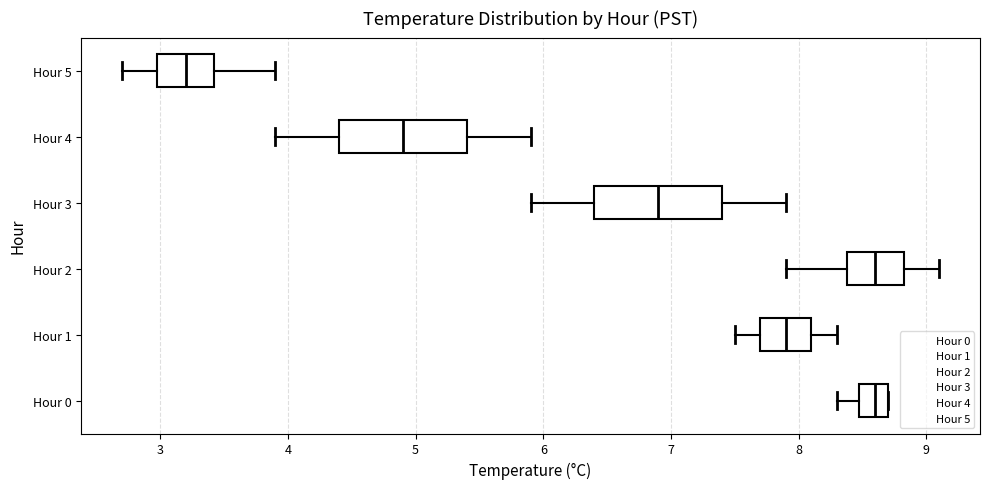

Where is the left edge of the box for Hour 3 on the x-axis? The values are not printed on the chart, so give them approximately, as read against the axis.

6.4